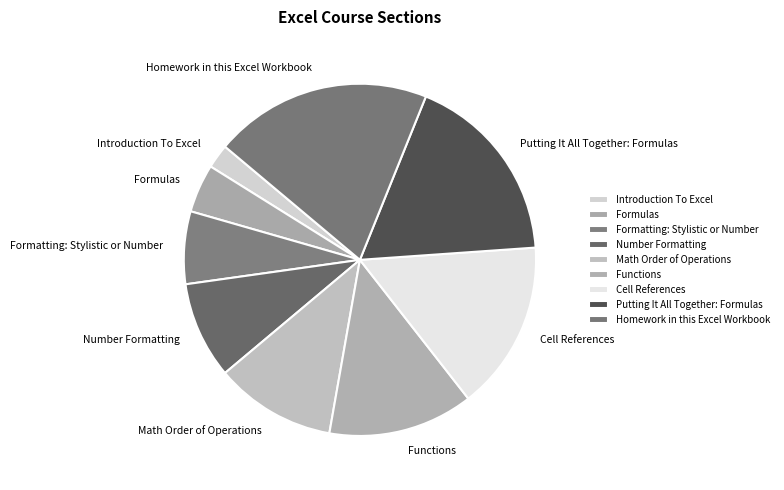

Which has a higher value, Functions or Math Order of Operations?

Functions